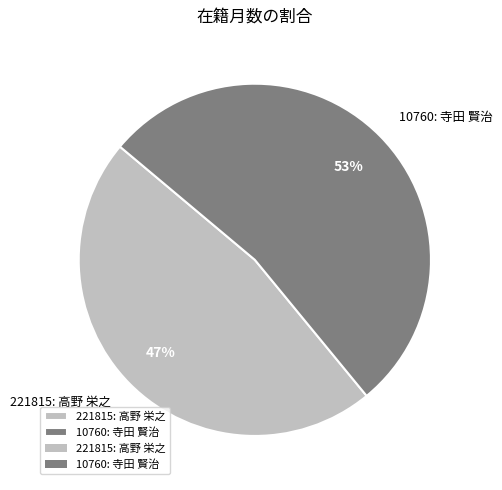

Is there a majority slice in this chart?

Yes